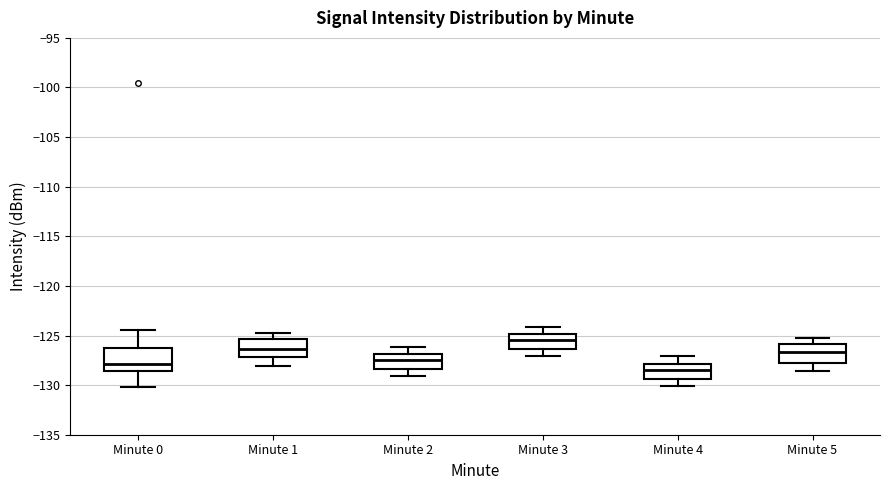

Where does the median line of the box for Minute 4 sit on the y-axis? The values are not printed on the chart, so give them approximately, as read against the axis.

-128.5